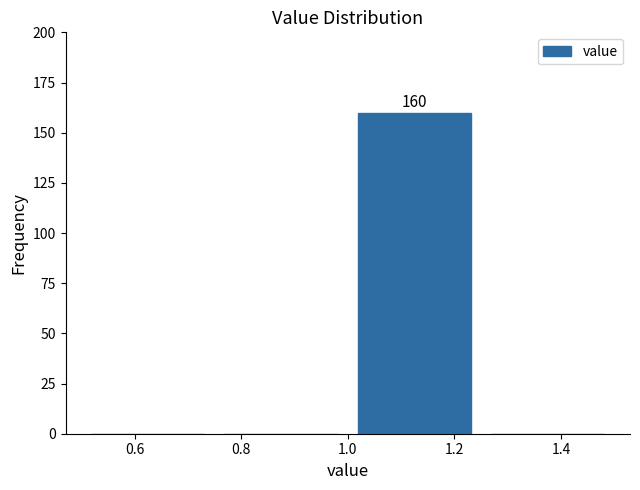

Which range on the x-axis has the tallest bar?

1.00 to 1.25